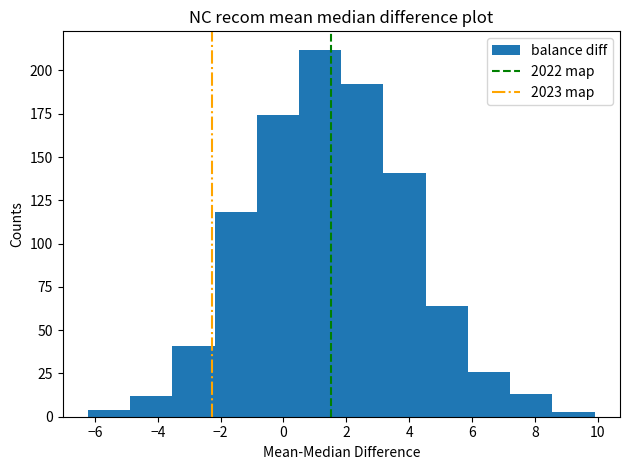

Over which range of the x-axis is the bar tallest?

0.4 to 1.8